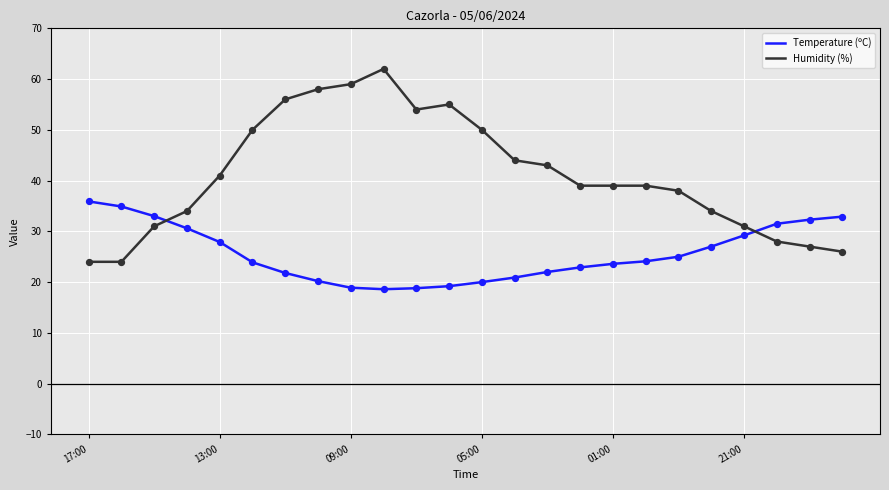

What is the difference between the maximum and minimum values in the Humidity (%) series?

38.0